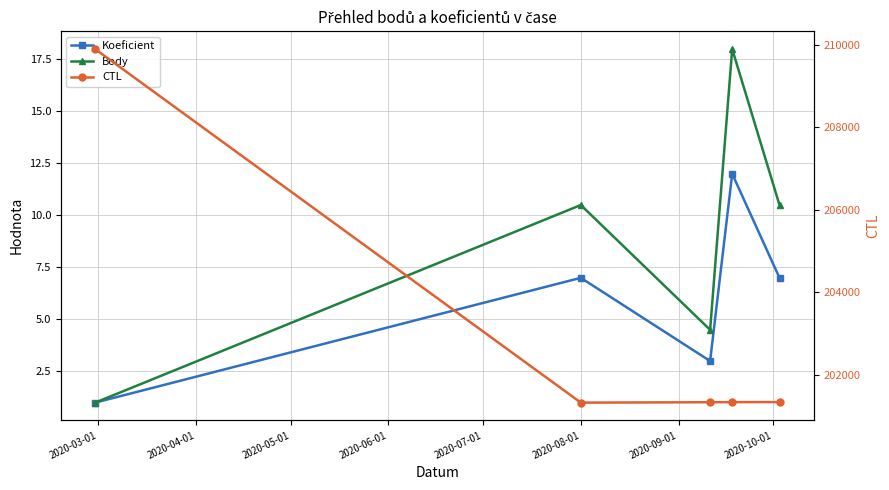

True or false: Koeficient and Body cross at least once.

False